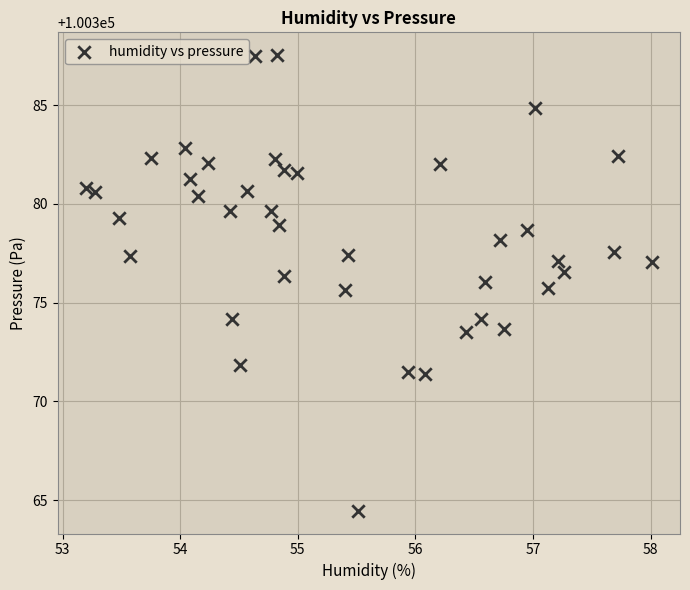

What is the range of X values (max minus min)?

4.8